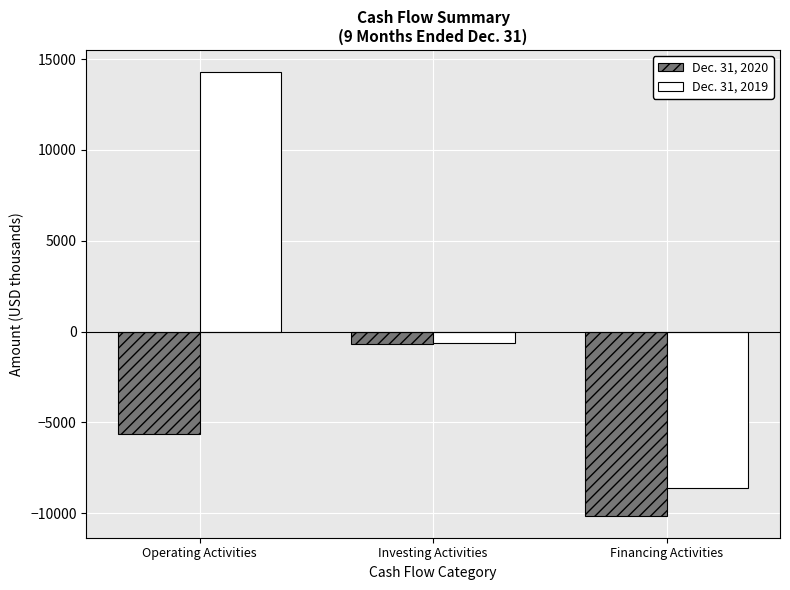

Reading left to right, transcribe all the data shown in this chart.

Dec. 31, 2020: Operating Activities=-5644	Investing Activities=-701	Financing Activities=-10127
Dec. 31, 2019: Operating Activities=14275	Investing Activities=-655	Financing Activities=-8587